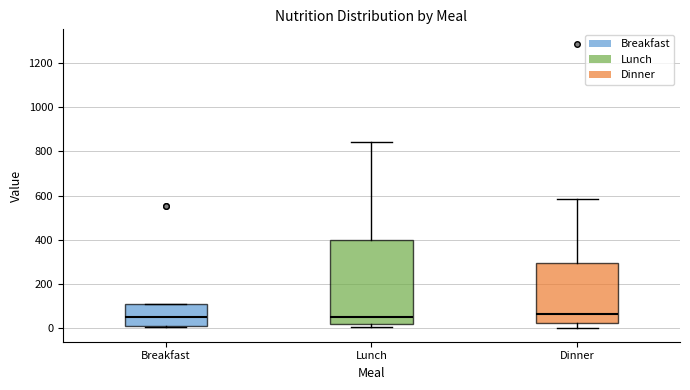

Where does the upper whisker of the box for Lunch end on the y-axis? The values are not printed on the chart, so give them approximately, as read against the axis.

840